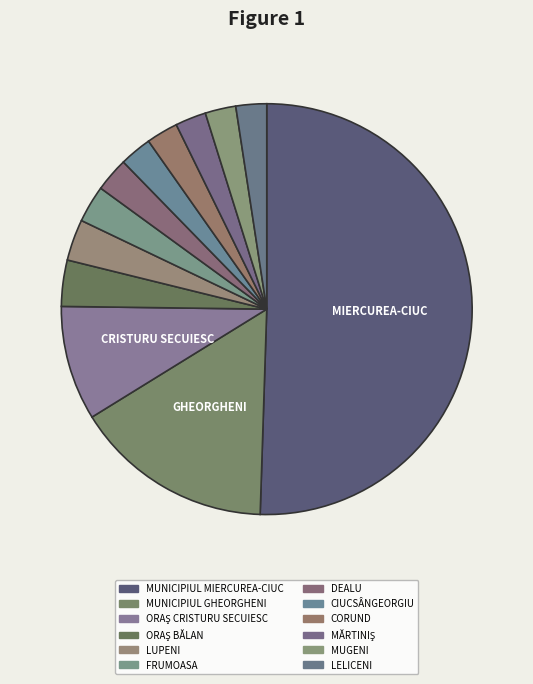

How many slices are in this pie chart?

12